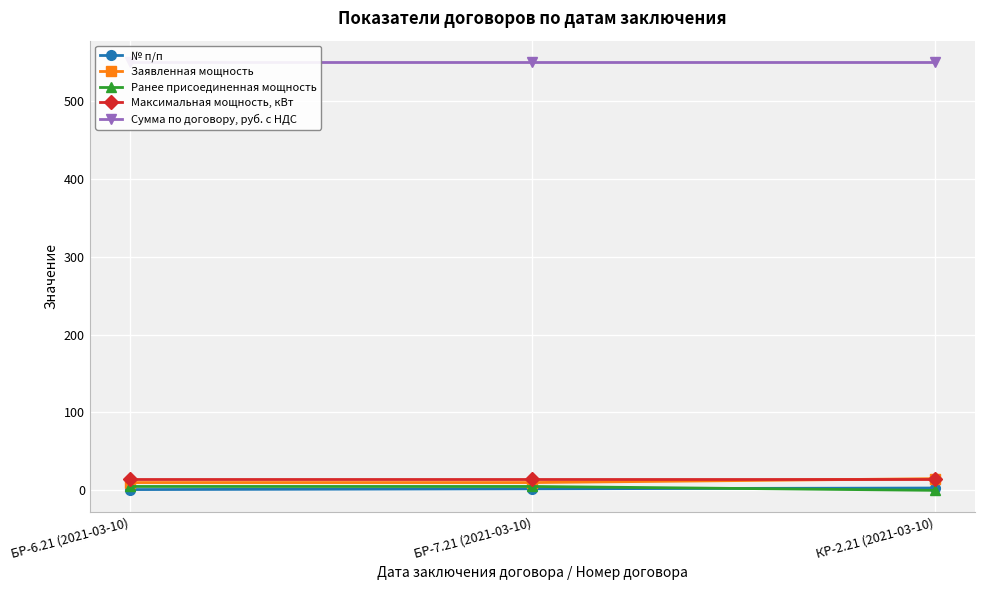

Which series has the widest spread of values?

Заявленная мощность